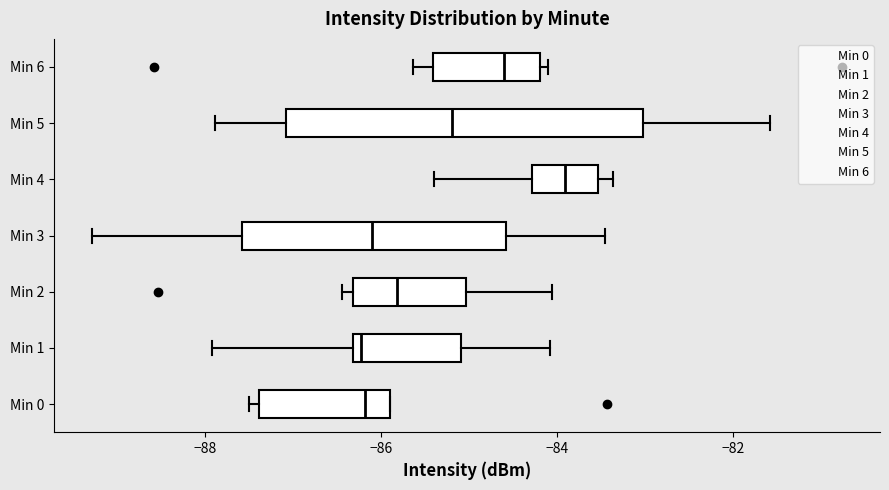

Reading bottom to top, transcribe this box plot: for each box, give where its median line is, the range the box spans, and where its two whiskers end, as read against the x-axis. The values are not printed on the chart, so give them approximately, as read against the axis.

Min 0: median -86.2, box -87.4 to -85.8, whiskers -87.4 (just left of the box's left edge) to -85.8
Min 1: median -86.2, box -86.4 to -85.0, whiskers -88.0 to -84.0
Min 2: median -85.8, box -86.4 to -85.0, whiskers -86.4 (just left of the box's left edge) to -84.0
Min 3: median -86.0, box -87.6 to -84.6, whiskers -89.2 to -83.4
Min 4: median -84.0, box -84.2 to -83.6, whiskers -85.4 to -83.4
Min 5: median -85.2, box -87.0 to -83.0, whiskers -87.8 to -81.6
Min 6: median -84.6, box -85.4 to -84.2, whiskers -85.6 to -84.2 (just right of the box's right edge)